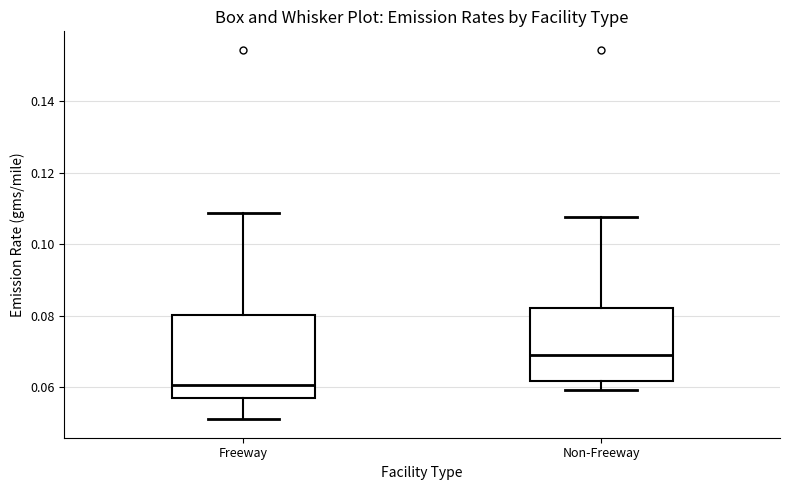

Reading left to right, transcribe this box plot: for each box, give where its median line is, the range the box spans, and where its two whiskers end, as read against the y-axis. The values are not printed on the chart, so give them approximately, as read against the axis.

Freeway: median 0.060, box 0.056 to 0.080, whiskers 0.052 to 0.108
Non-Freeway: median 0.070, box 0.062 to 0.082, whiskers 0.060 to 0.108